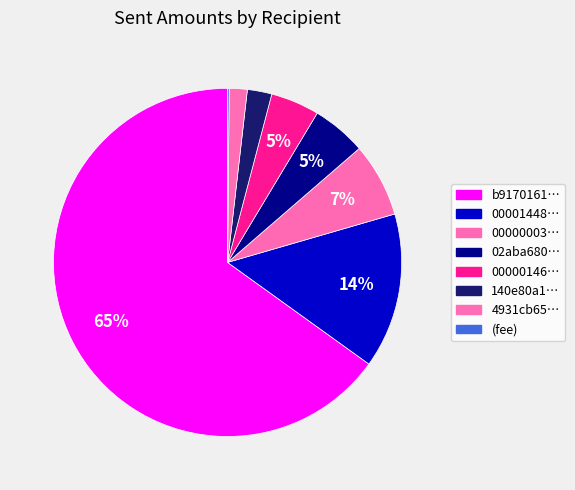

What is the largest slice in the pie chart?

b9170161ebf8993b